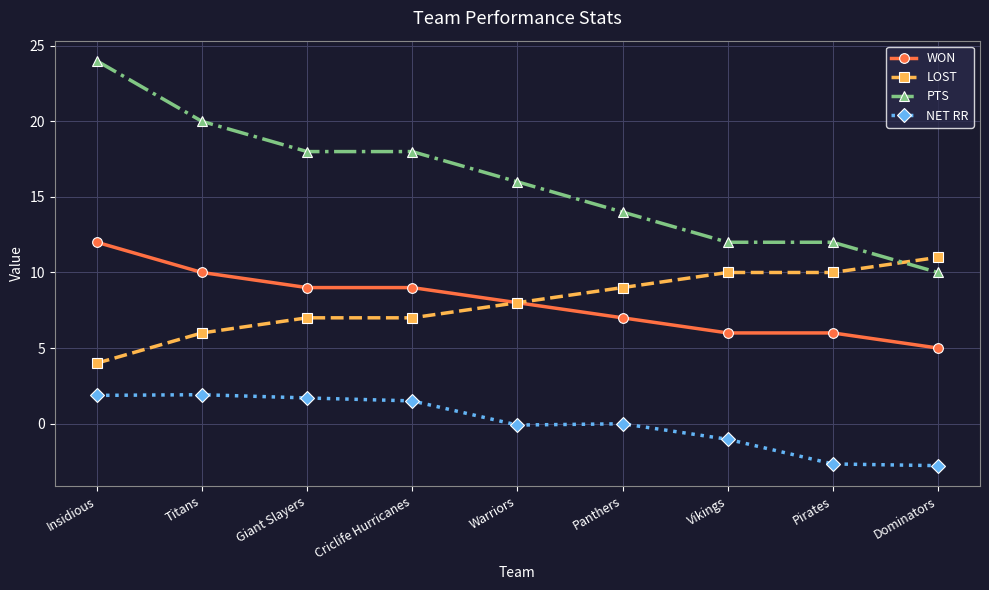

At how many categories does at least one series exceed 7?

9